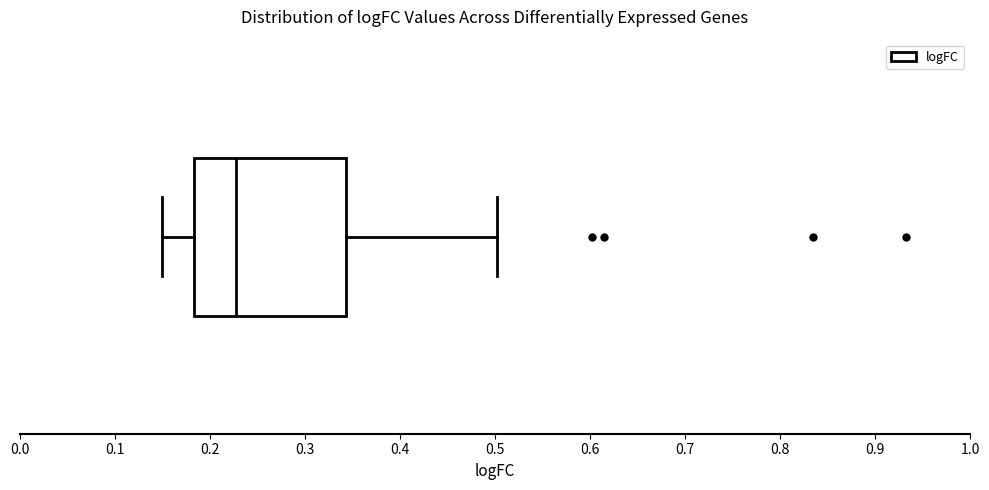

Read this box plot against the x-axis: the position of the median line, the range covered by the box, and the ends of both whiskers. The values are not printed on the chart, so give them approximately, as read against the axis.

median 0.23, box 0.18 to 0.34, whiskers 0.15 to 0.50